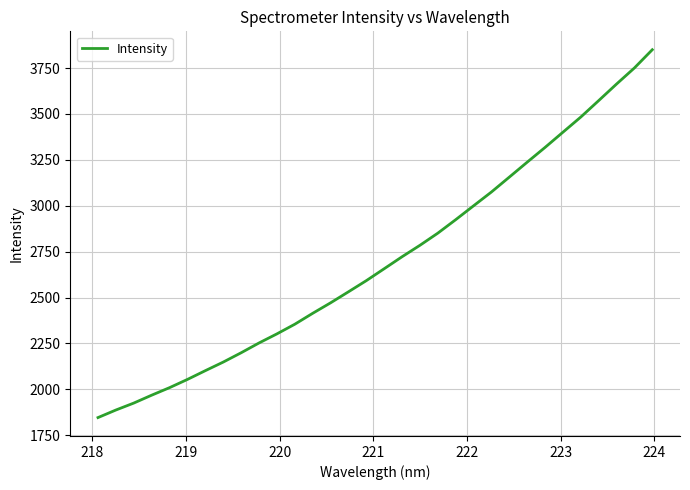

What is the difference between the maximum and minimum values?

2003.9